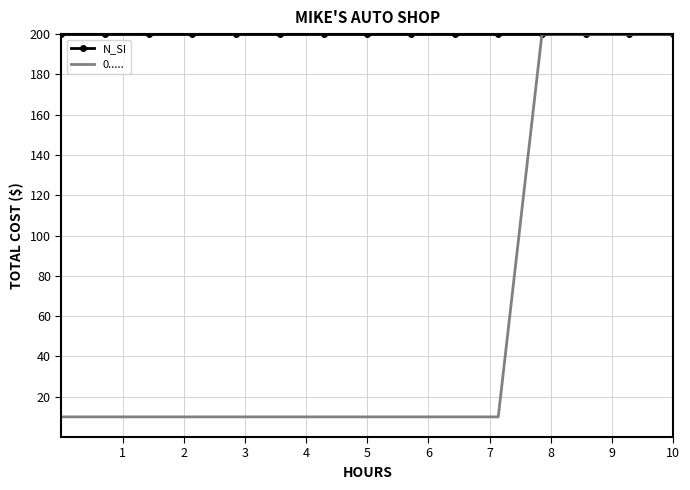

Rank the series by their average value, from highest to lowest.

N_SI, 0.....